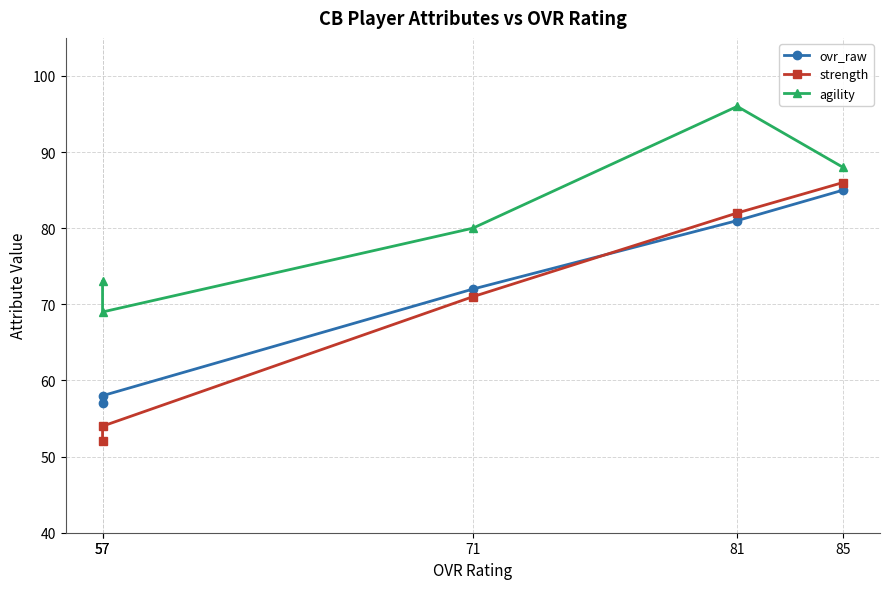

True or false: ovr_raw has a value of 124 at 81.

False